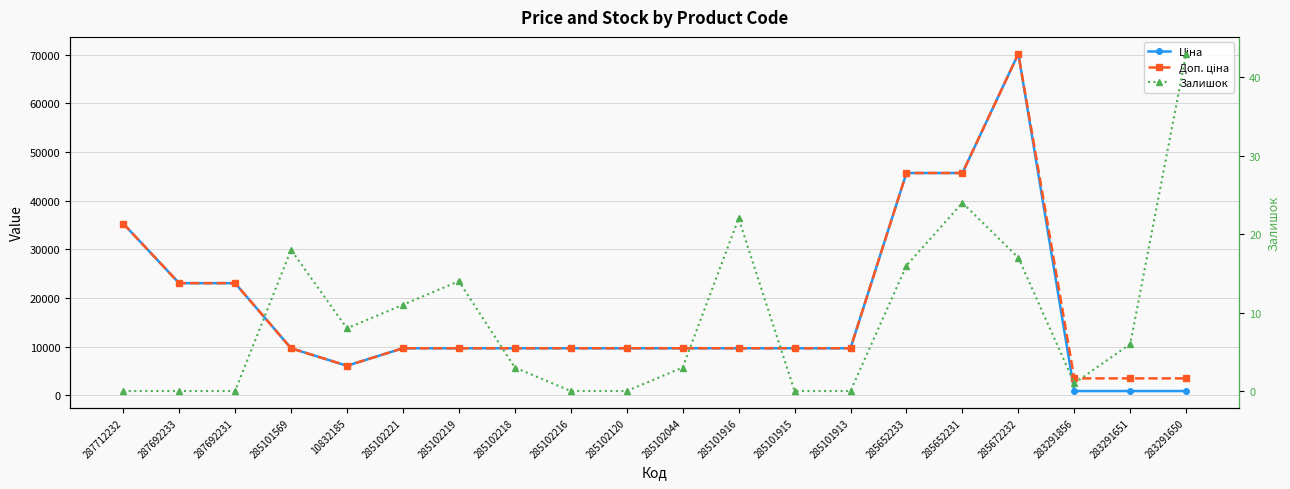

What is the value of the Залишок point at the 8th from the left?

3.0